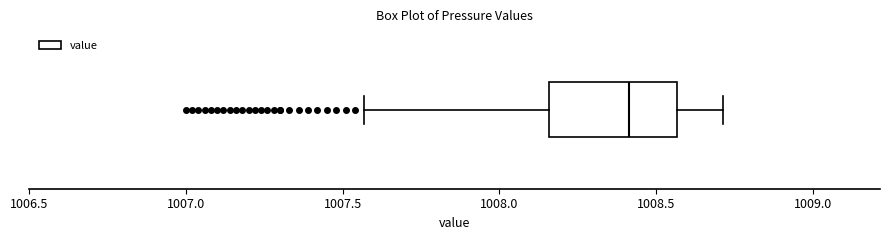

Where is the right edge of the box on the x-axis? The values are not printed on the chart, so give them approximately, as read against the axis.

1008.55